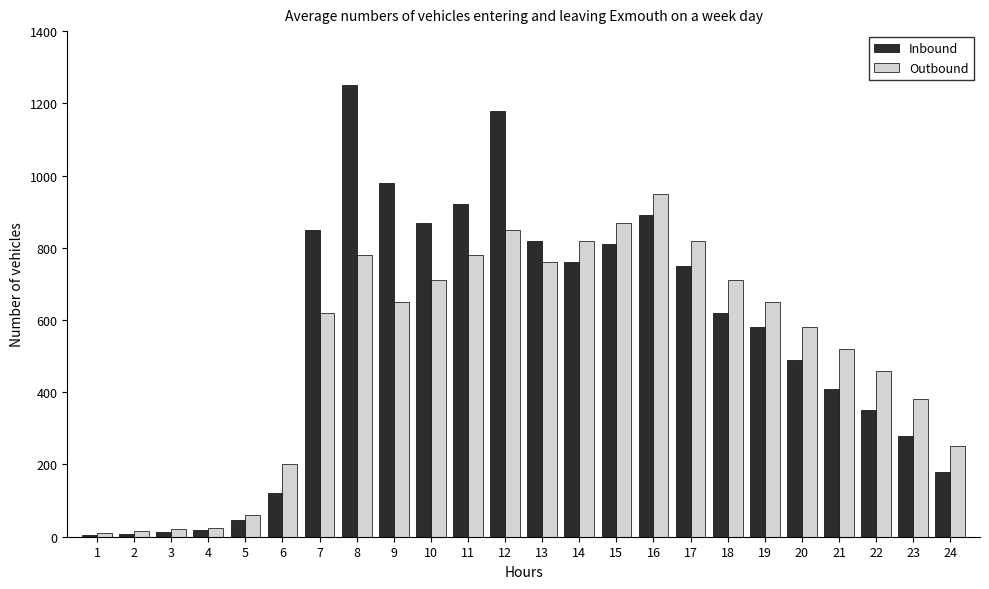

What is the sum of all Inbound values?

13198